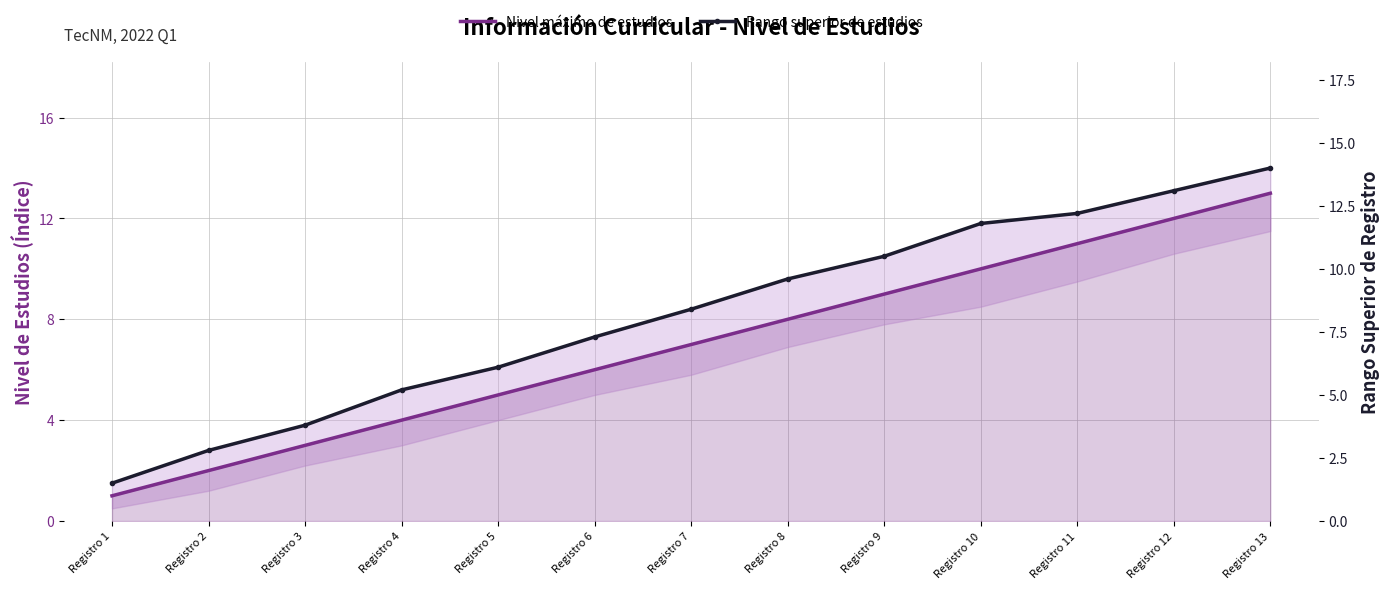

Between Registro 4 and Registro 10, which series saw the biggest shift?

Rango superior de estudios